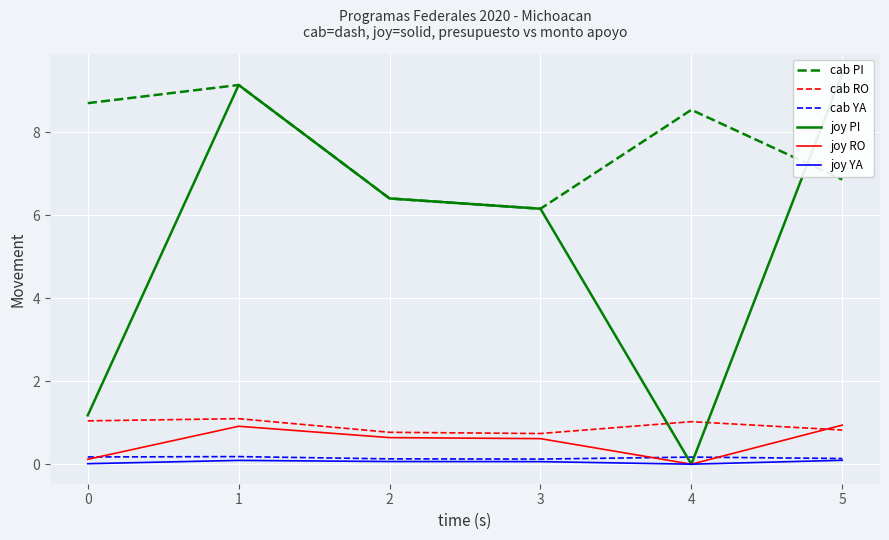

Is the value of cab RO at 1 greater than the value of cab YA at 1?

Yes